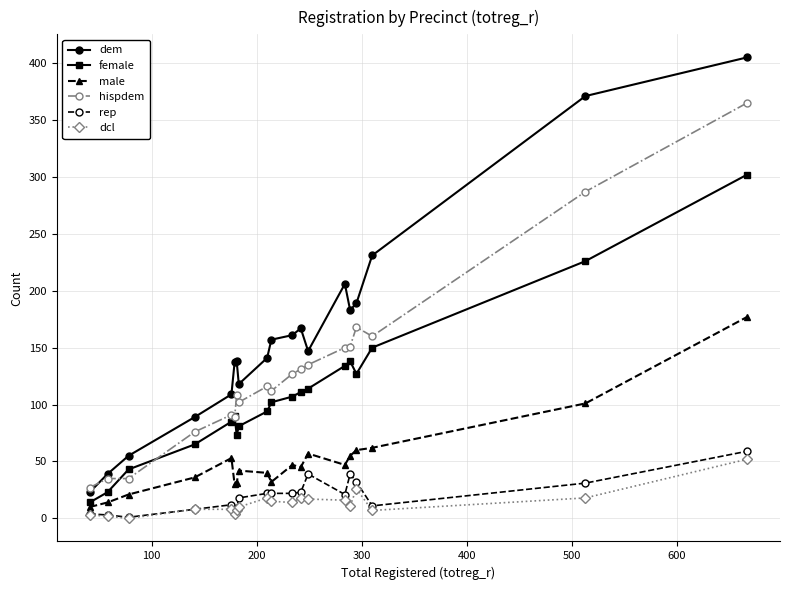

Which series has the largest total across all categories?

dem